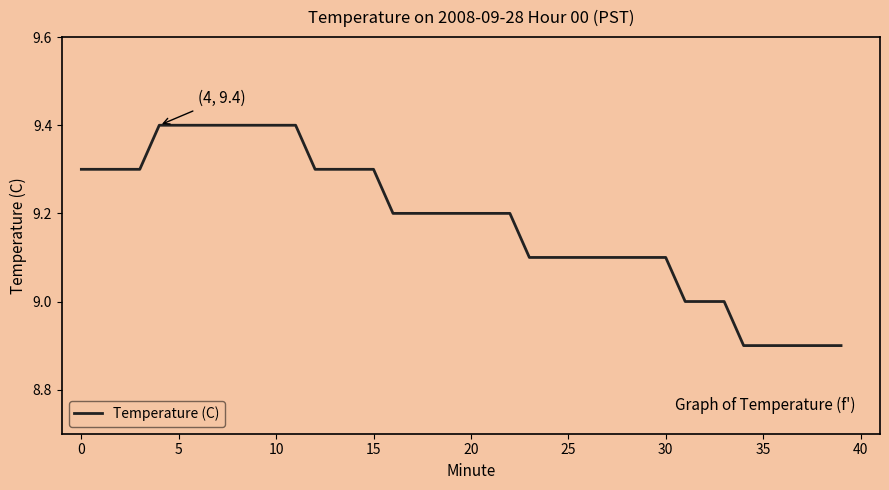

What is the sum of all values?

367.2